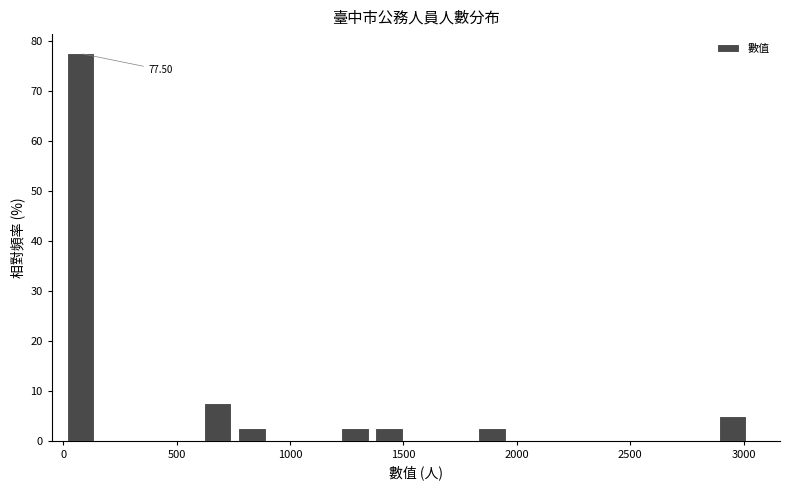

Read against the x-axis, roughly where is the centre of the tallest bar?

100